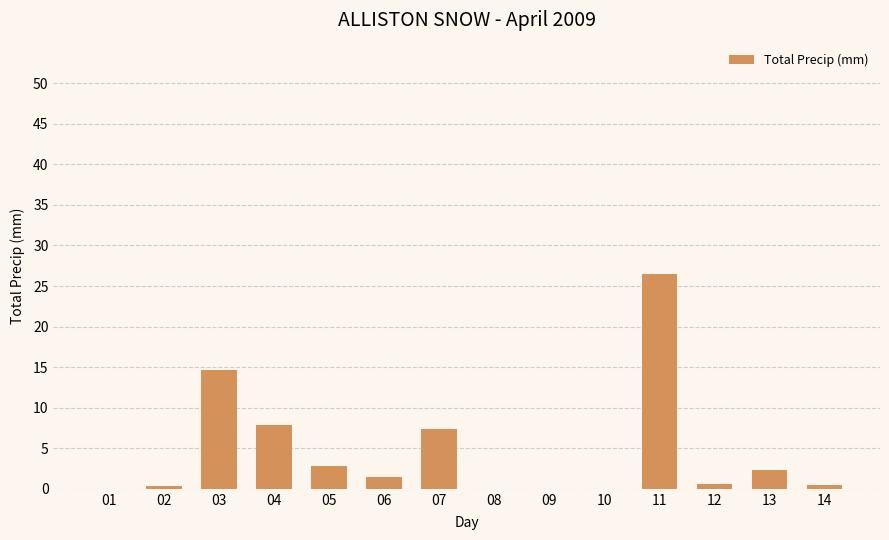

What is the sum of the values at 01 and 04?

7.9